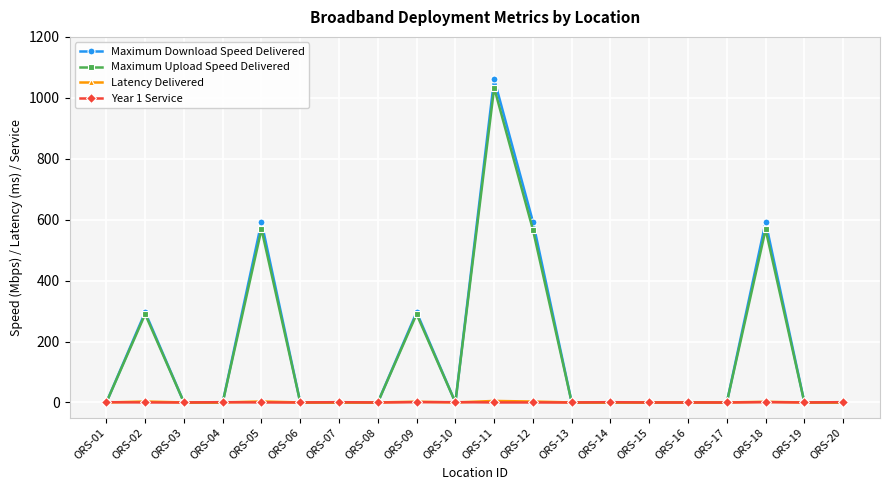

What is the spread (max minus min) of values at ORS-02?

296.0